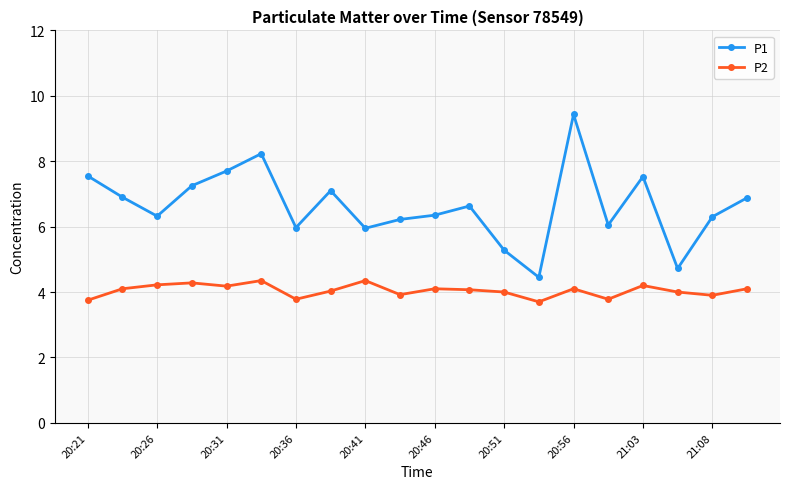

Which series has the largest range (max minus min)?

P1